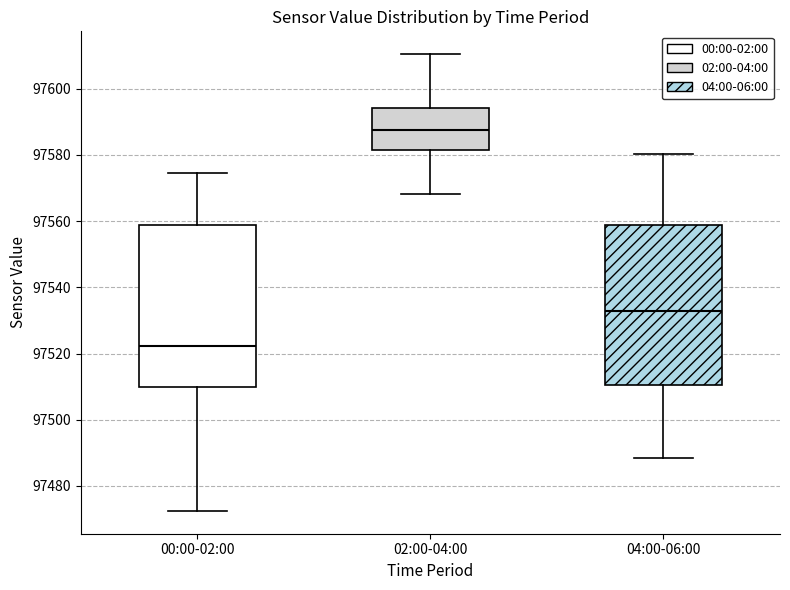

Reading left to right, transcribe this box plot: for each box, give where its median line is, the range the box spans, and where its two whiskers end, as read against the y-axis. The values are not printed on the chart, so give them approximately, as read against the axis.

00:00-02:00: median 97522, box 97510 to 97558, whiskers 97472 to 97574
02:00-04:00: median 97588, box 97582 to 97594, whiskers 97568 to 97610
04:00-06:00: median 97532, box 97510 to 97558, whiskers 97488 to 97580